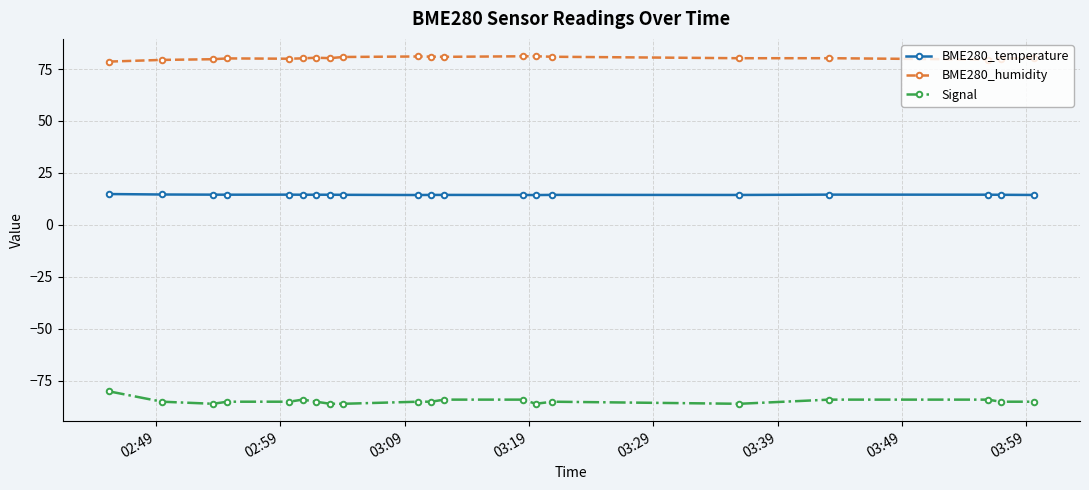

List the series in order of their overall mean, highest first.

BME280_humidity, BME280_temperature, Signal